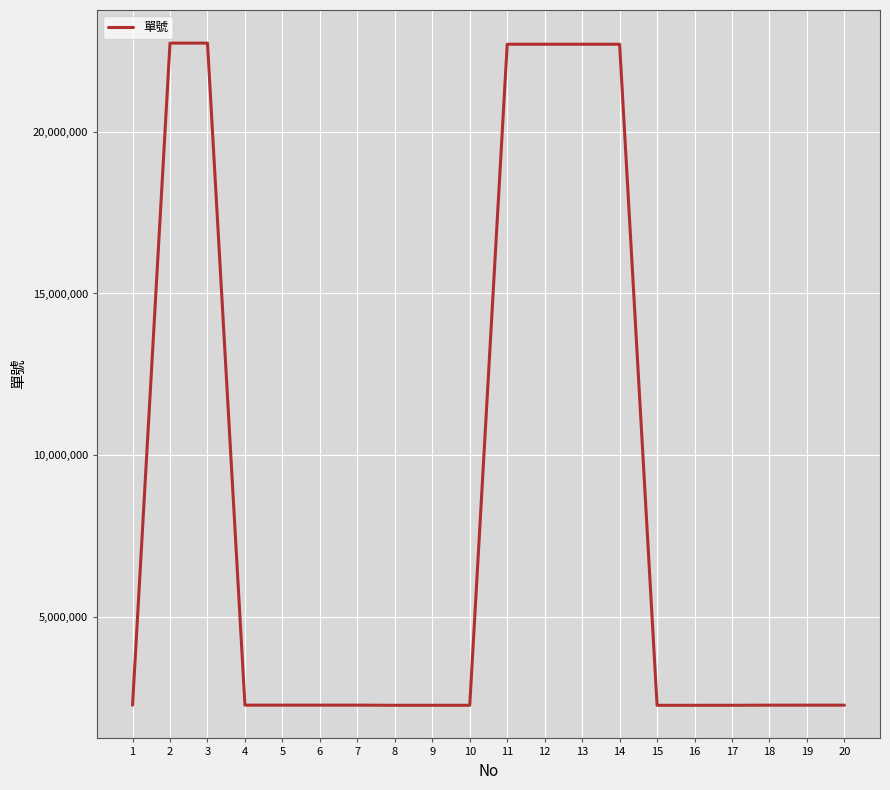

What is the smallest value displayed?

2269747